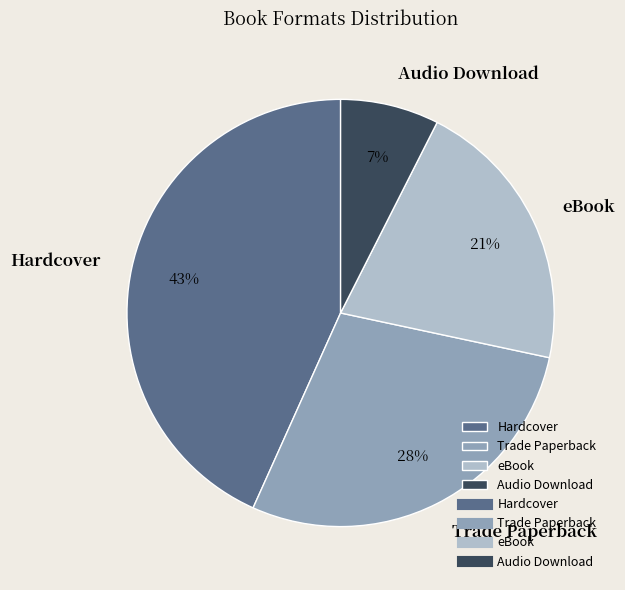

What is the largest slice in the pie chart?

Hardcover